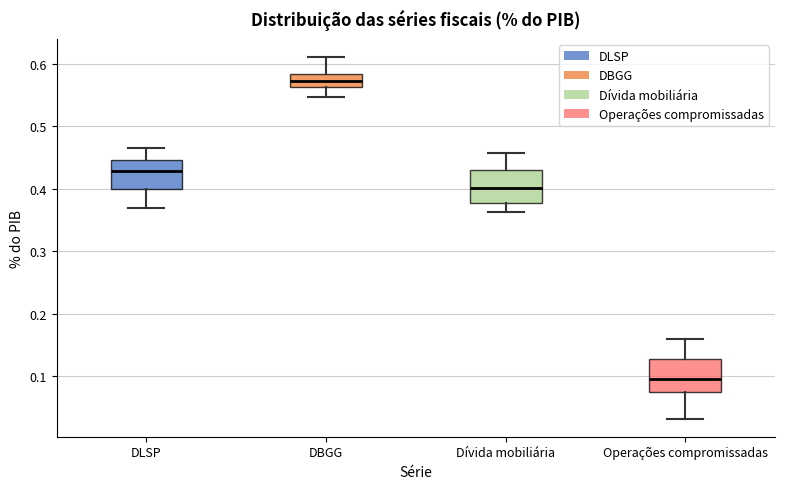

Reading left to right, transcribe this box plot: for each box, give where its median line is, the range the box spans, and where its two whiskers end, as read against the y-axis. The values are not printed on the chart, so give them approximately, as read against the axis.

DLSP: median 0.43, box 0.40 to 0.45, whiskers 0.37 to 0.46
DBGG: median 0.57, box 0.56 to 0.58, whiskers 0.55 to 0.61
Dívida mobiliária: median 0.40, box 0.38 to 0.43, whiskers 0.36 to 0.46
Operações compromissadas: median 0.10, box 0.08 to 0.13, whiskers 0.03 to 0.16